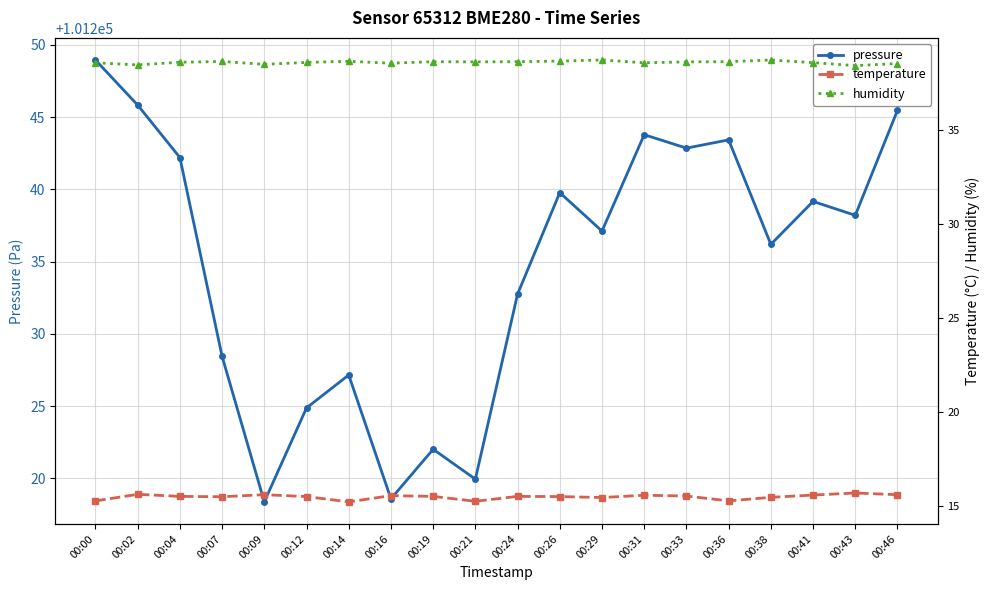

List the series in order of their peak value, lowest first.

temperature, humidity, pressure